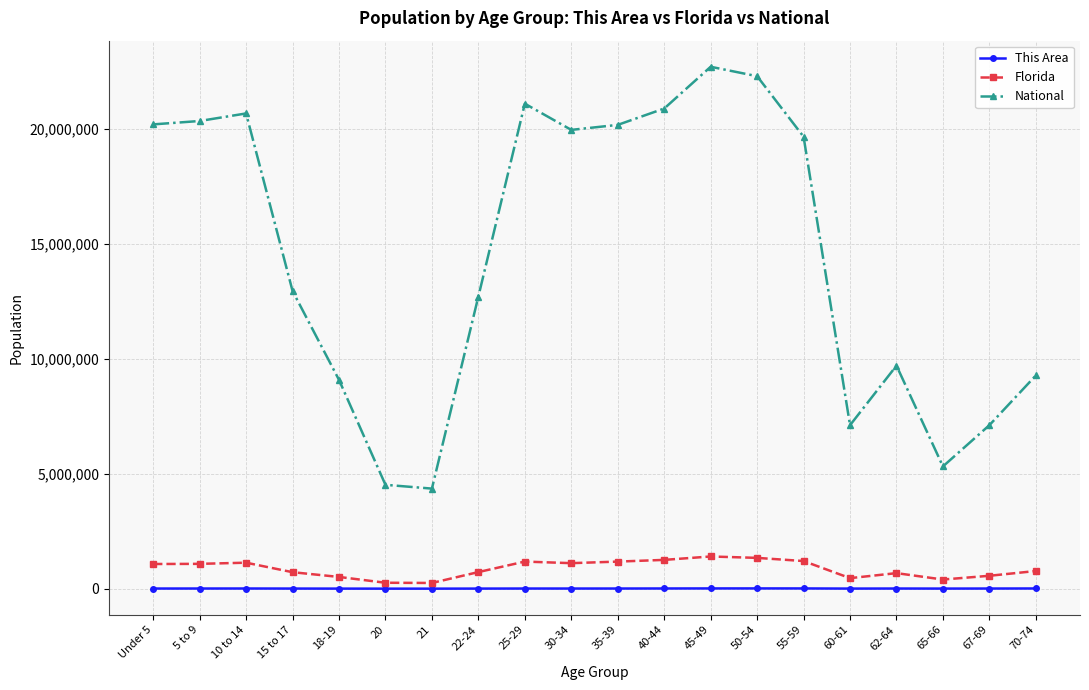

What is the highest value of the Florida series?

1401202